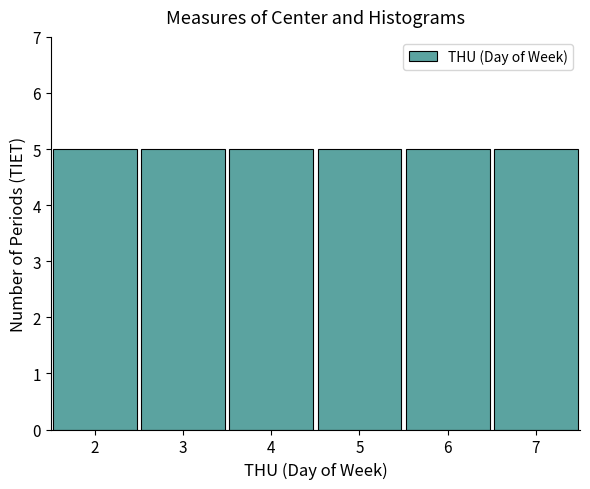

How tall is the bar that spans 2.5 to 3.5 on the x-axis? The values are not printed on the chart, so give them approximately, as read against the axis.

5